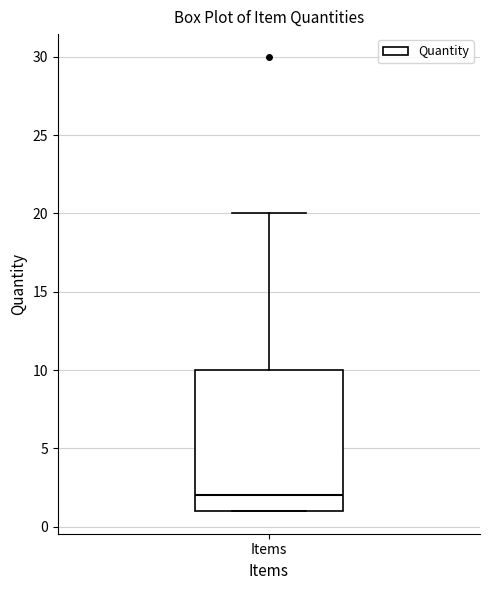

Transcribe this box plot: give where the median line is, the range the box spans, and where the two whiskers end, as read against the y-axis. The values are not printed on the chart, so give them approximately, as read against the axis.

median 2, box 1 to 10, whiskers 1 to 20